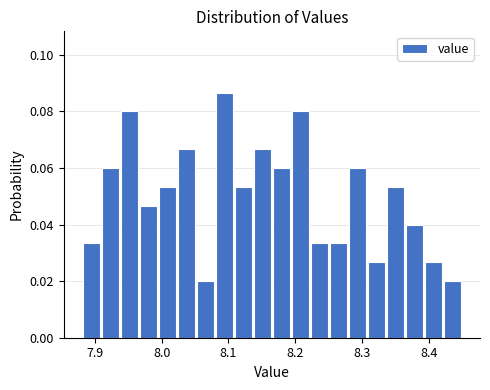

Around what value on the x-axis is the tallest bar? Give the approximate position of its centre, as read against the axis.

8.09